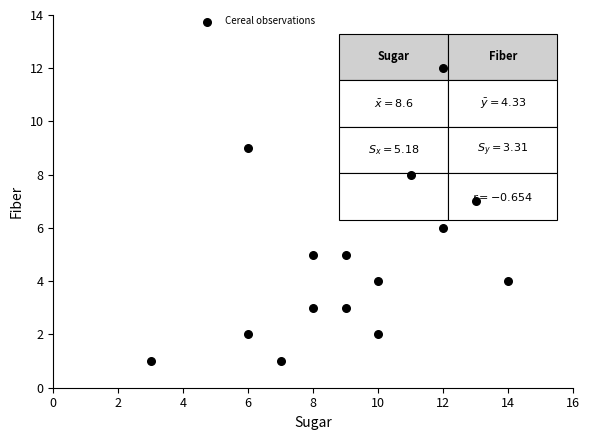

What is the range of X values (max minus min)?

11